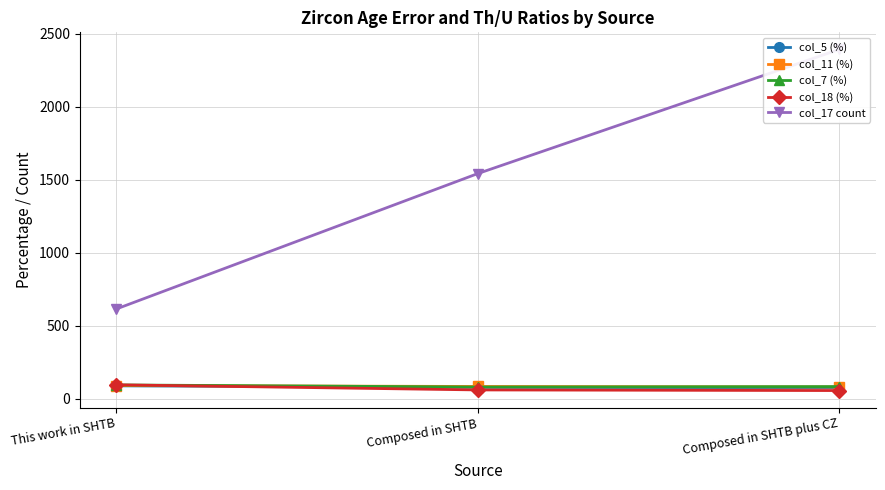

What is the sum of all col_18 (%) values?

215.6